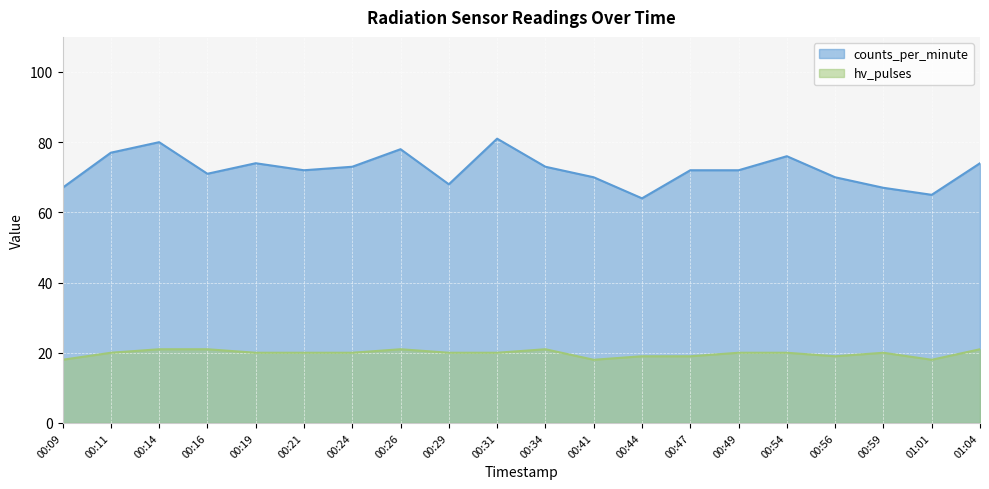

What is the sum of all hv_pulses values?

396